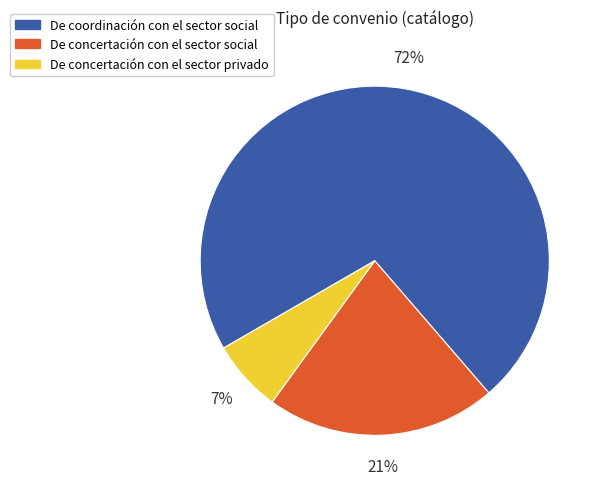

True or false: De concertación con el sector privado accounts for 7% of the total.

True